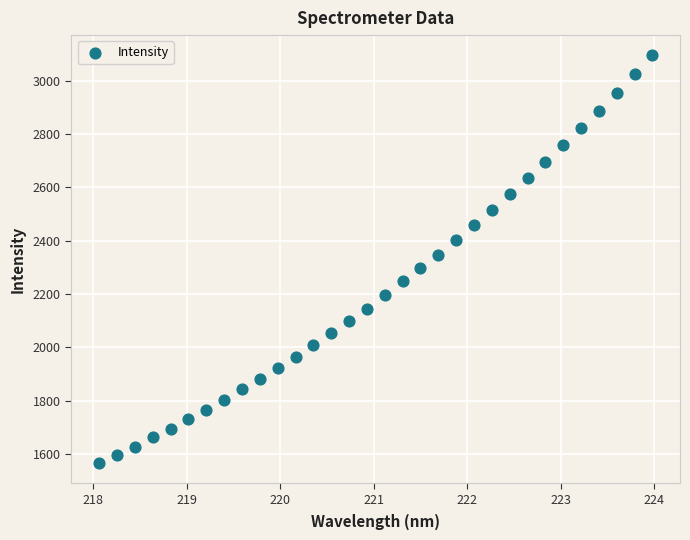

What is the range of Y values (max minus min)?

1528.9